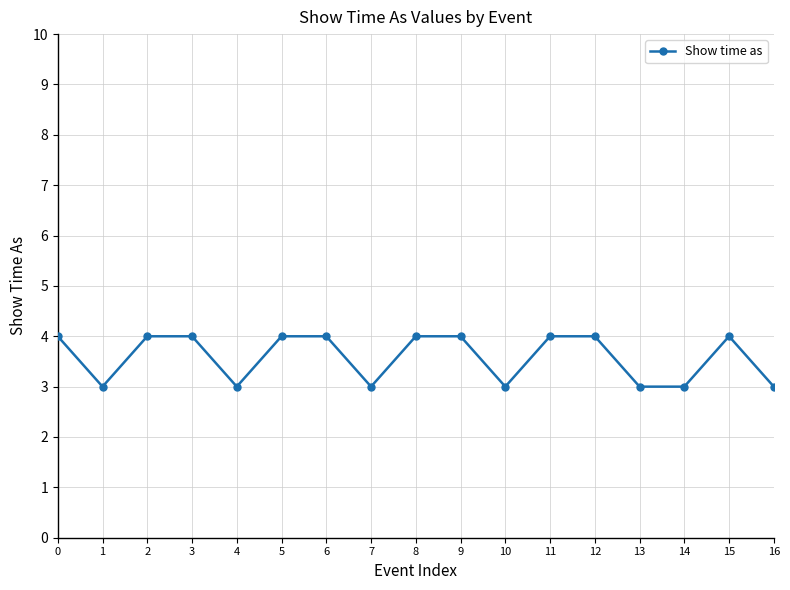

At which category does the data reach its first local valley?

1